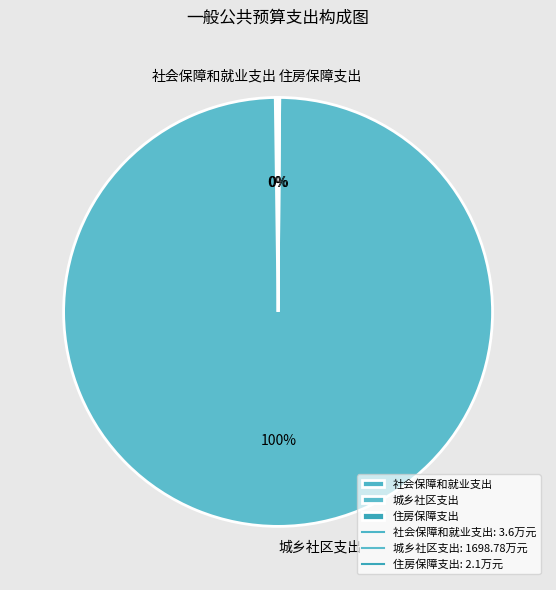

Which category accounts for the majority?

城乡社区支出